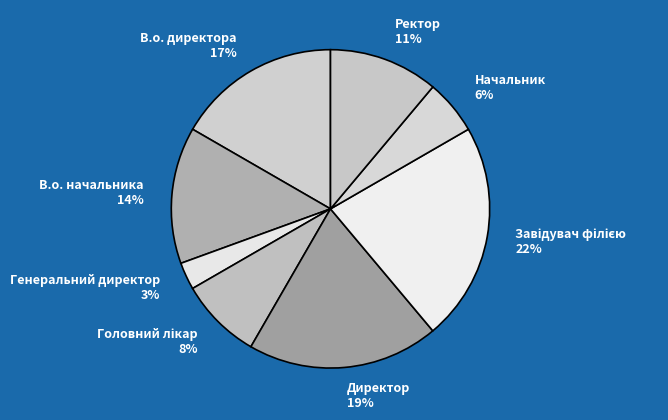

Between В.о. директора and Начальник, which is larger?

В.о. директора